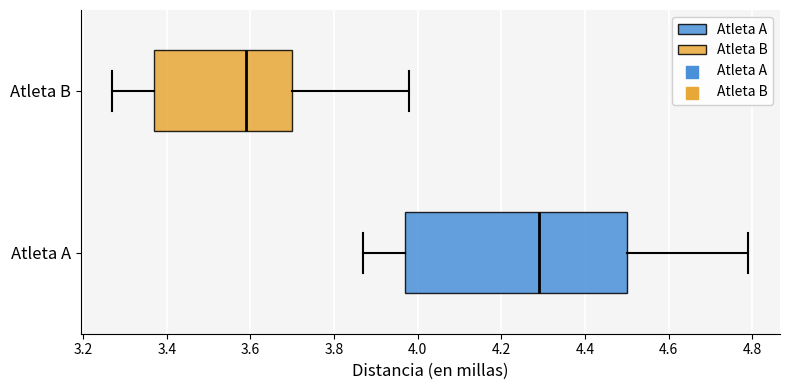

Reading bottom to top, read every box against the x-axis: the position of its median line, the range the box covers, and the ends of its whiskers. The values are not printed on the chart, so give them approximately, as read against the axis.

Atleta A: median 4.30, box 3.98 to 4.50, whiskers 3.88 to 4.80
Atleta B: median 3.60, box 3.38 to 3.70, whiskers 3.28 to 3.98